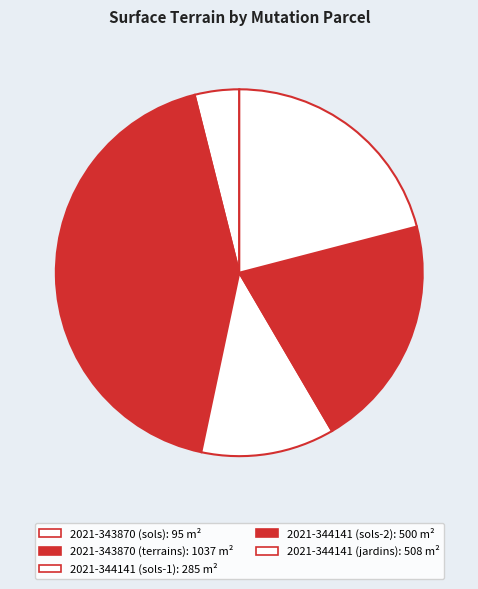

Combined, do 2021-343870 (terrains) and 2021-343870 (sols) account for over 50%?

No